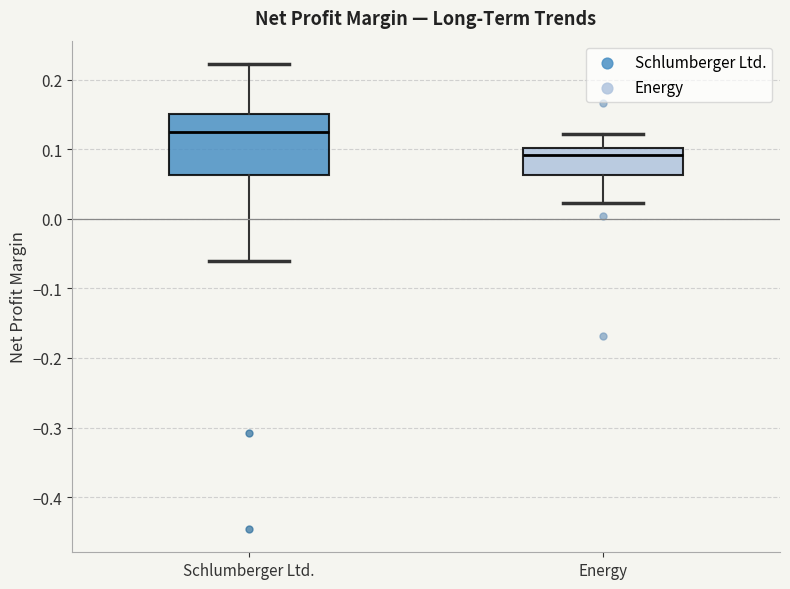

Which box's median line is the lowest?

Energy